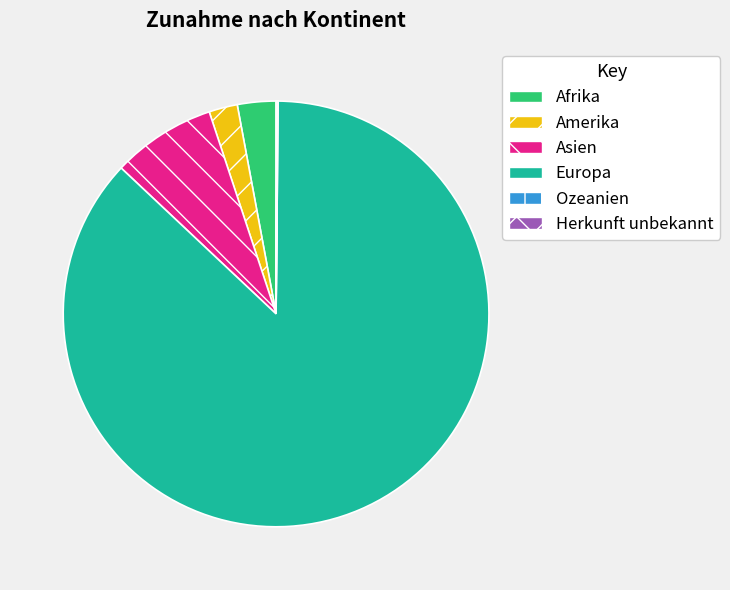

Is the sum of Asien and Afrika greater than half?

No